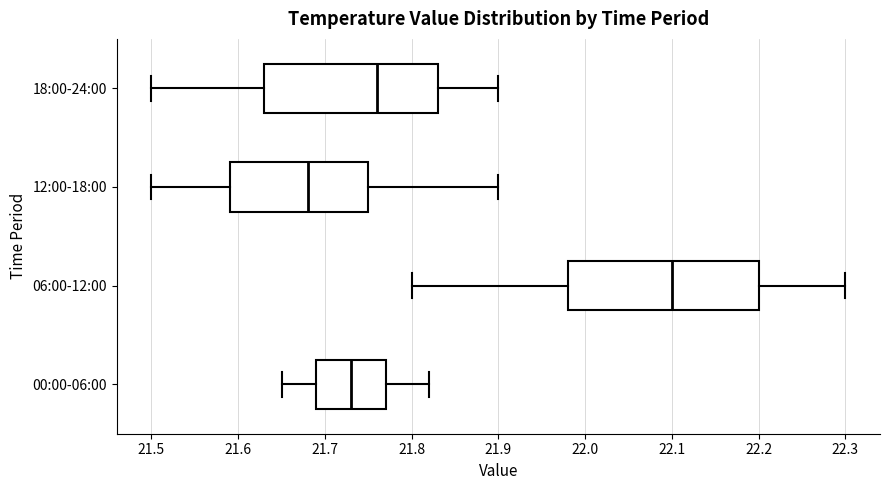

Reading bottom to top, read every box against the x-axis: the position of its median line, the range the box covers, and the ends of its whiskers. The values are not printed on the chart, so give them approximately, as read against the axis.

00:00-06:00: median 21.73, box 21.69 to 21.77, whiskers 21.65 to 21.82
06:00-12:00: median 22.10, box 21.98 to 22.20, whiskers 21.80 to 22.30
12:00-18:00: median 21.68, box 21.59 to 21.75, whiskers 21.50 to 21.90
18:00-24:00: median 21.76, box 21.63 to 21.83, whiskers 21.50 to 21.90